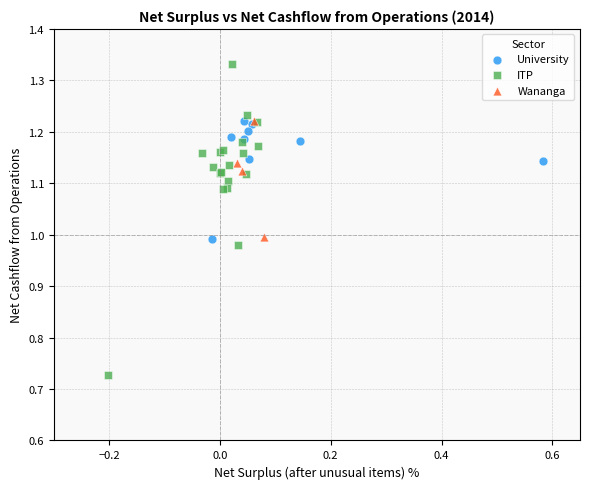

Which series has the widest spread of Y values?

ITP